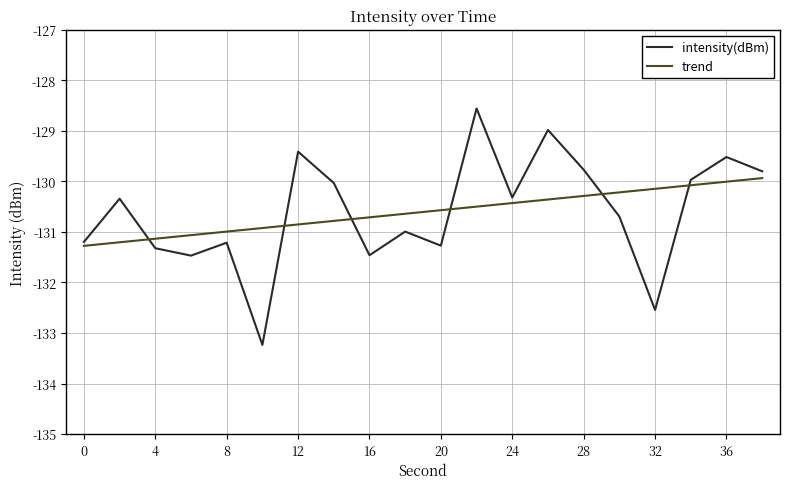

Which series has the largest range (max minus min)?

intensity(dBm)